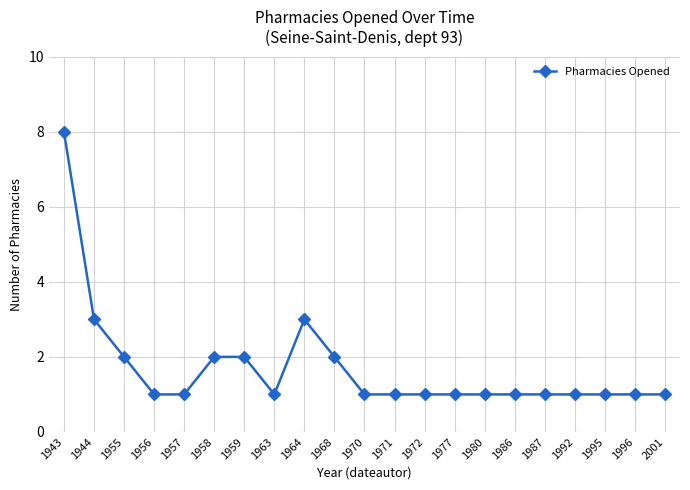

Is this an area chart (filled region under the line)?

No